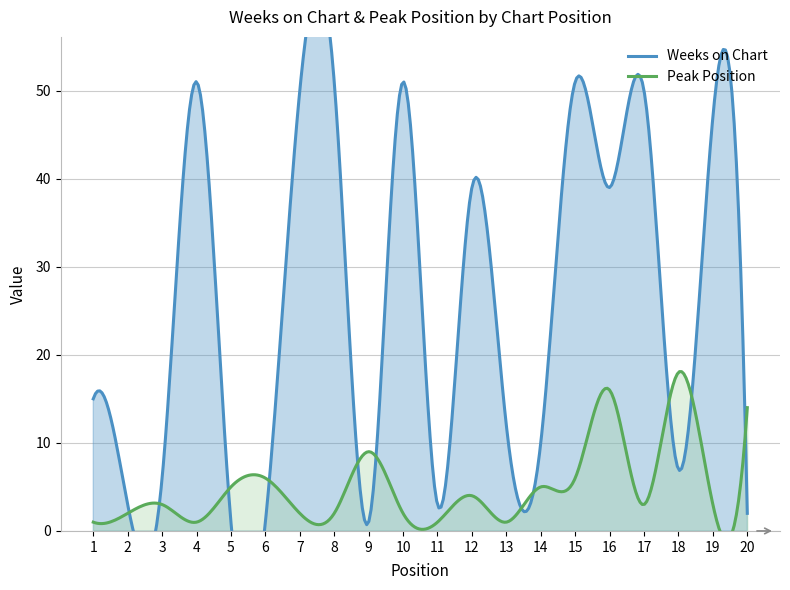

Rank the series by their average value, from lowest to highest.

Peak Position, Weeks on Chart